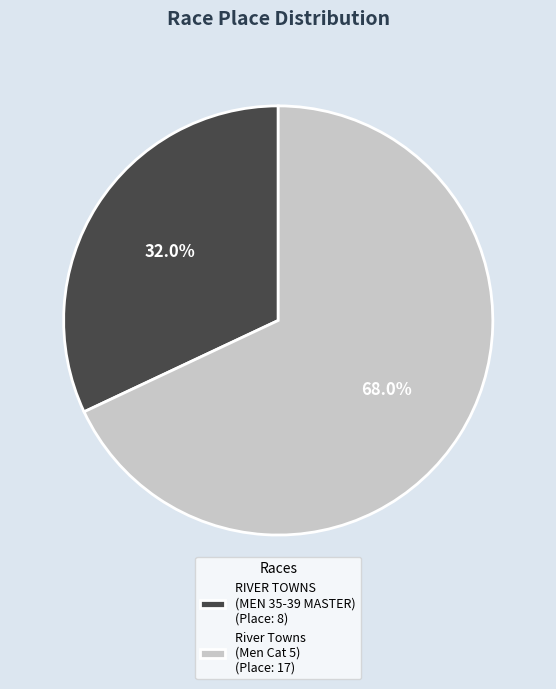

What percentage do River Towns (Men Cat 5) (Place: 17) and RIVER TOWNS (MEN 35-39 MASTER) (Place: 8) together represent?

100.0%